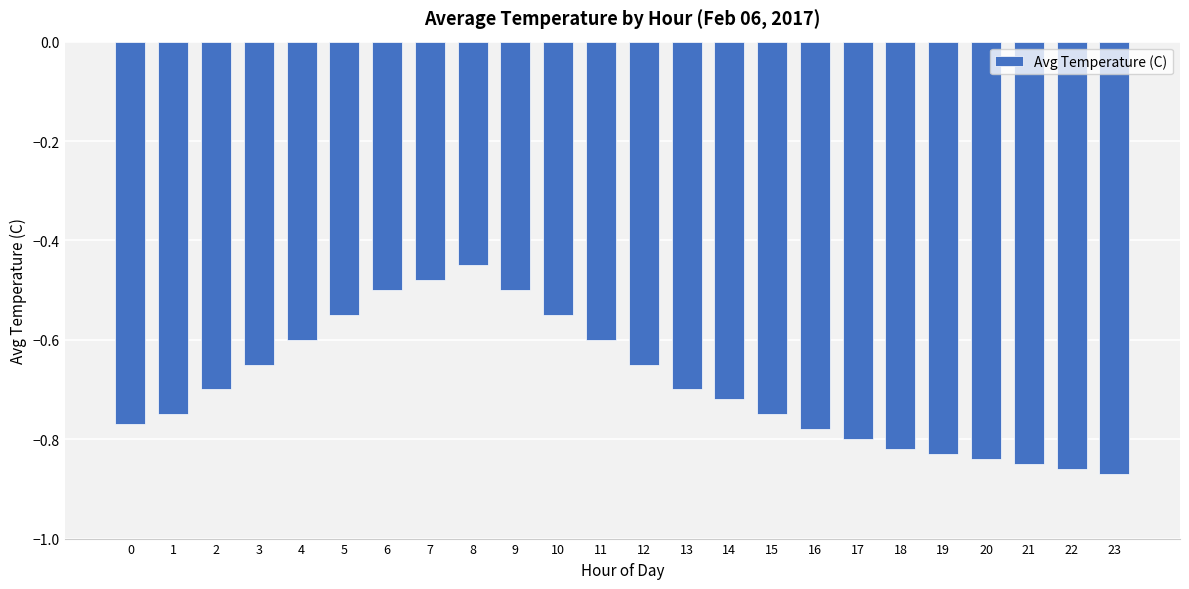

What is the difference between the maximum and second lowest values?

0.4